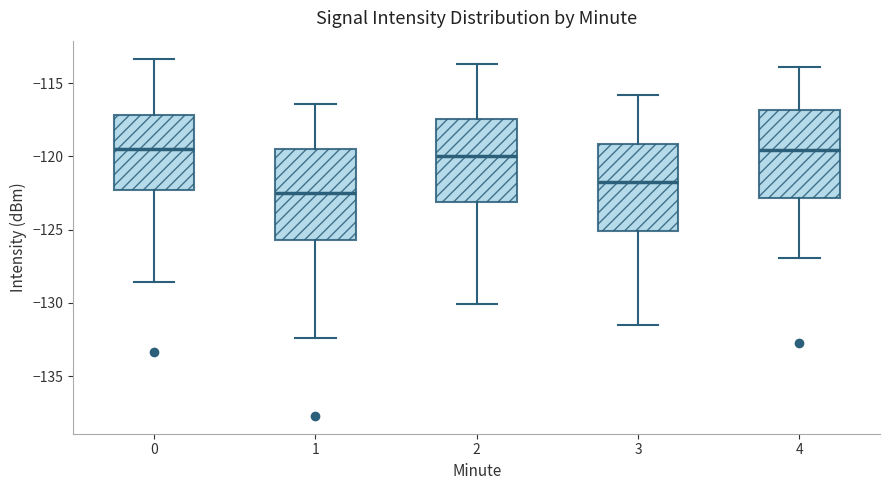

Reading left to right, read every box against the y-axis: the position of its median line, the range the box covers, and the ends of its whiskers. The values are not printed on the chart, so give them approximately, as read against the axis.

0: median -119.5, box -122.5 to -117.0, whiskers -128.5 to -113.5
1: median -122.5, box -125.5 to -119.5, whiskers -132.5 to -116.5
2: median -120.0, box -123.0 to -117.5, whiskers -130.0 to -113.5
3: median -121.5, box -125.0 to -119.0, whiskers -131.5 to -116.0
4: median -119.5, box -123.0 to -117.0, whiskers -127.0 to -114.0